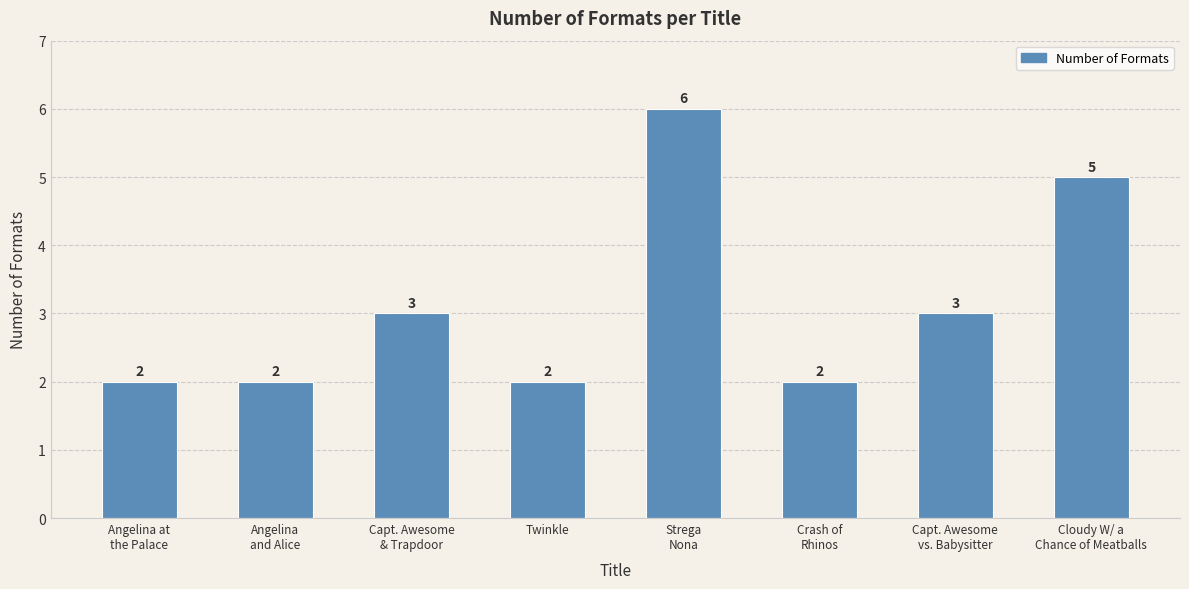

What is the difference between the second highest and minimum values?

3